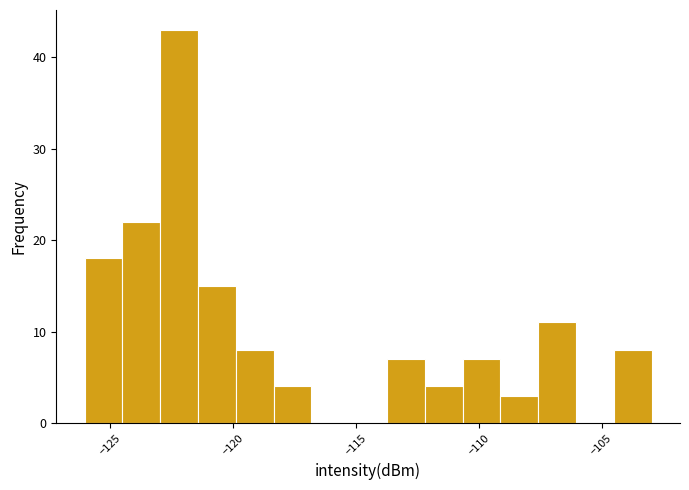

Around what value on the x-axis is the tallest bar? Give the approximate position of its centre, as read against the axis.

-122.0